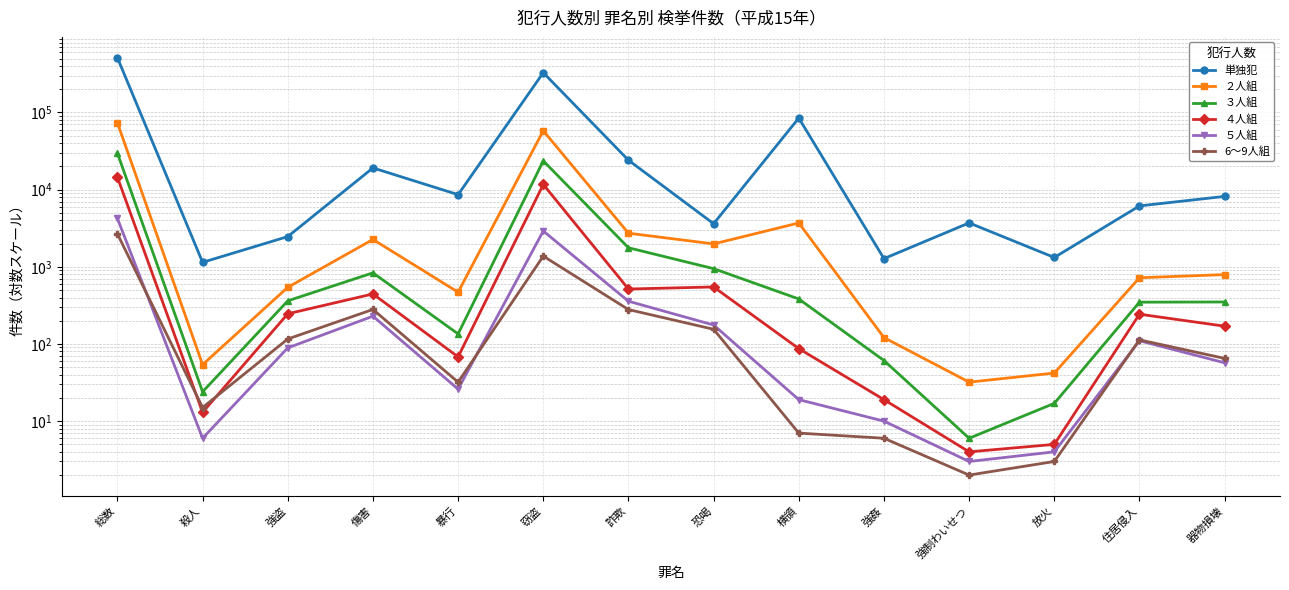

At 恐喝, list the series in order from smallest to largest.

6～9人組, ５人組, ４人組, ３人組, ２人組, 単独犯